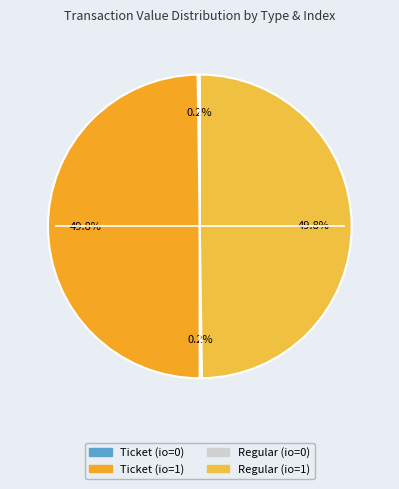

Is Regular (io=1) the majority of the pie?

No